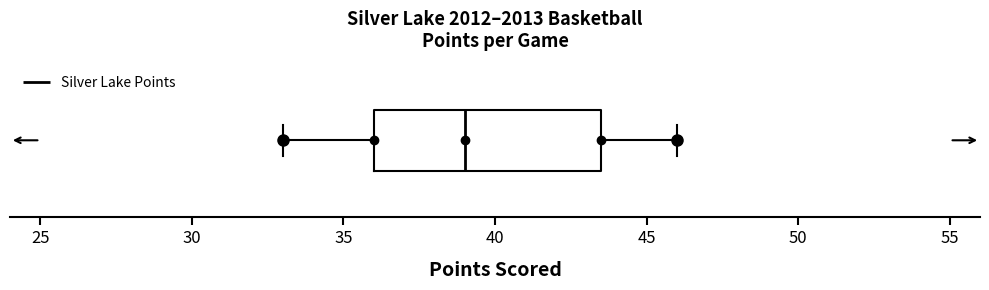

Where does the right whisker of the box end on the x-axis? The values are not printed on the chart, so give them approximately, as read against the axis.

46.0